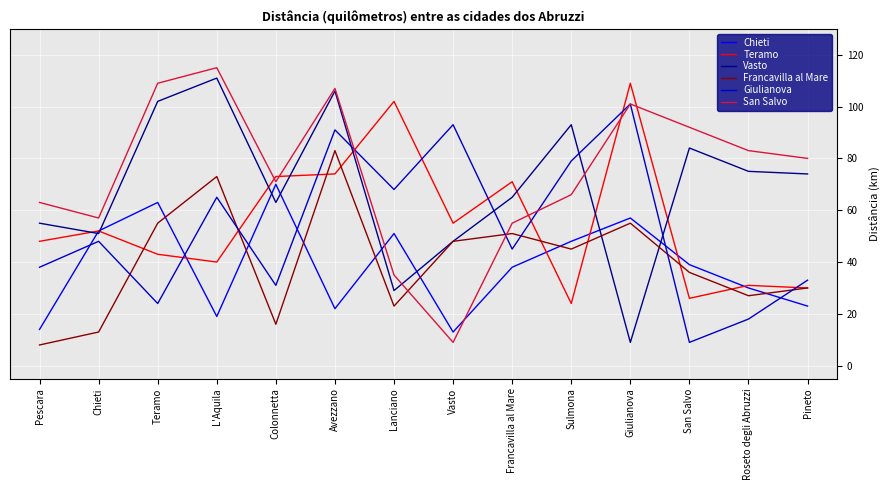

Which series has the largest total across all categories?

San Salvo